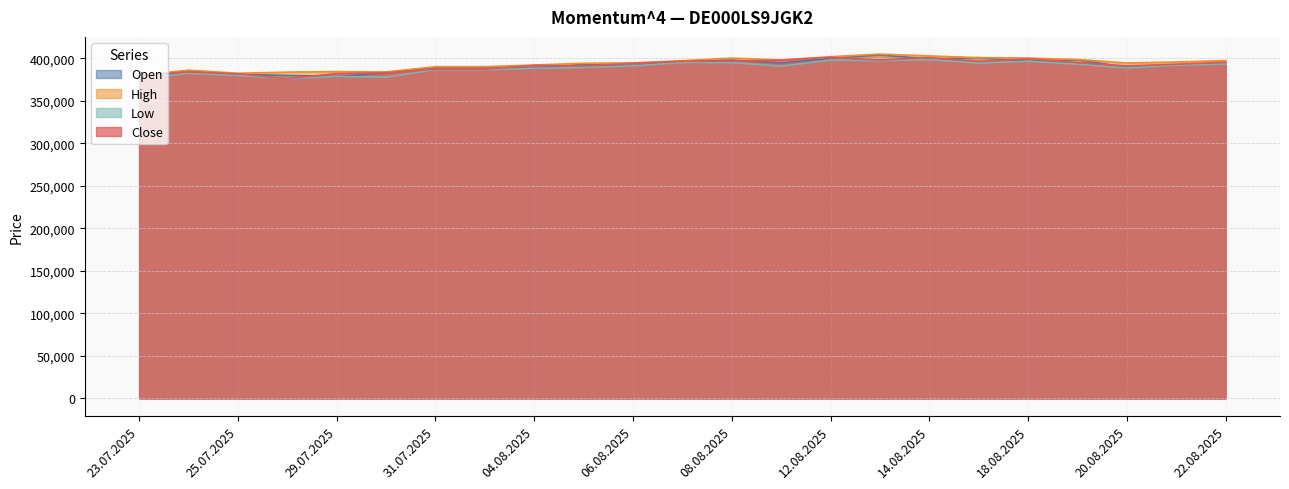

List the series in order of their peak value, lowest first.

Low, Close, Open, High